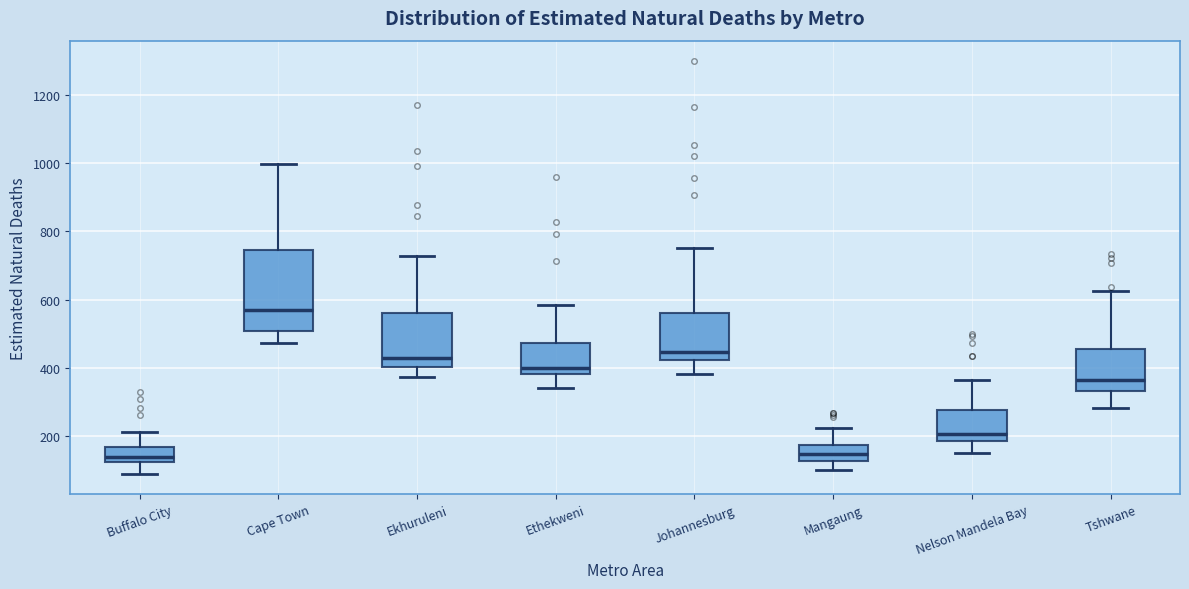

Reading left to right, transcribe this box plot: for each box, give where its median line is, the range the box spans, and where its two whiskers end, as read against the y-axis. The values are not printed on the chart, so give them approximately, as read against the axis.

Buffalo City: median 140, box 120 to 160, whiskers 100 to 220
Cape Town: median 560, box 500 to 740, whiskers 480 to 1000
Ekhuruleni: median 420, box 400 to 560, whiskers 380 to 720
Ethekweni: median 400, box 380 to 480, whiskers 340 to 580
Johannesburg: median 440, box 420 to 560, whiskers 380 to 760
Mangaung: median 140, box 120 to 180, whiskers 100 to 220
Nelson Mandela Bay: median 200, box 180 to 280, whiskers 160 to 360
Tshwane: median 360, box 340 to 460, whiskers 280 to 620